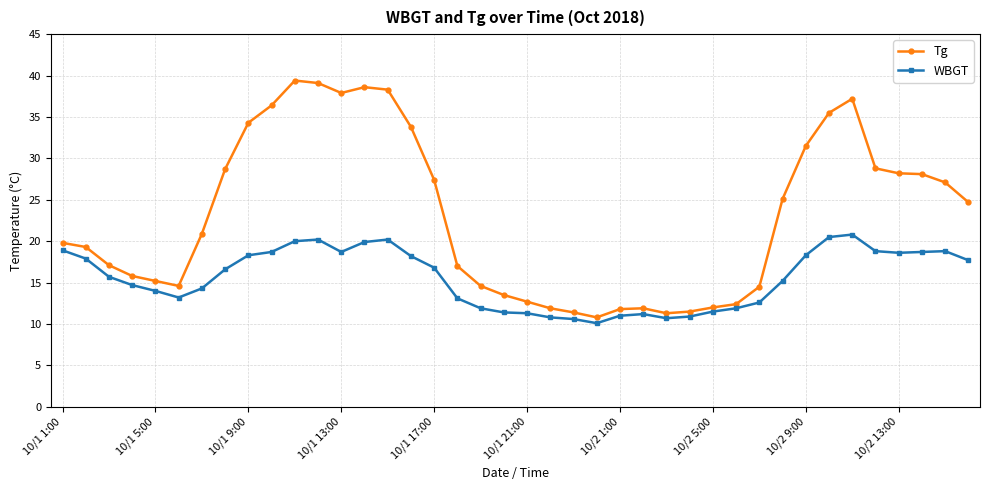

At how many categories does at least one series exceed 30?

11